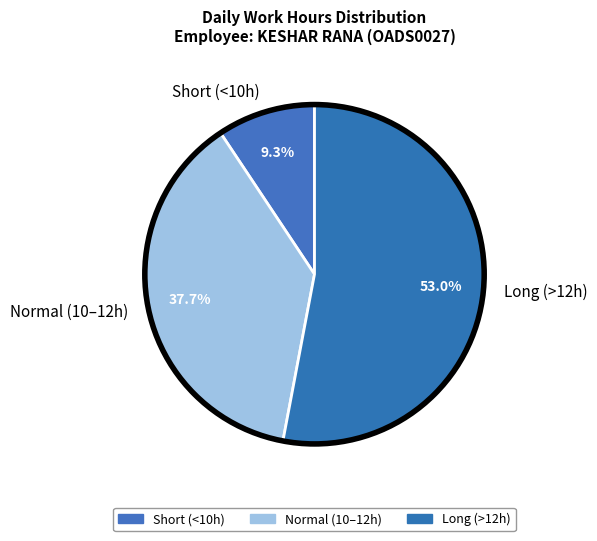

Is there any slice that represents more than half of the pie?

Yes